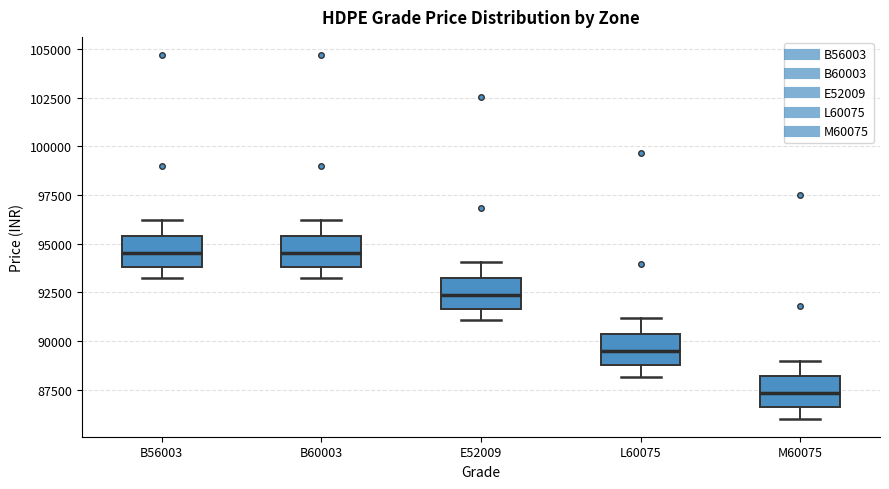

Reading left to right, transcribe this box plot: for each box, give where its median line is, the range the box spans, and where its two whiskers end, as read against the y-axis. The values are not printed on the chart, so give them approximately, as read against the axis.

B56003: median 94500, box 94000 to 95500, whiskers 93000 to 96000
B60003: median 94500, box 94000 to 95500, whiskers 93000 to 96000
E52009: median 92500, box 91500 to 93000, whiskers 91000 to 94000
L60075: median 89500, box 88500 to 90500, whiskers 88000 to 91000
M60075: median 87500, box 86500 to 88000, whiskers 86000 to 89000